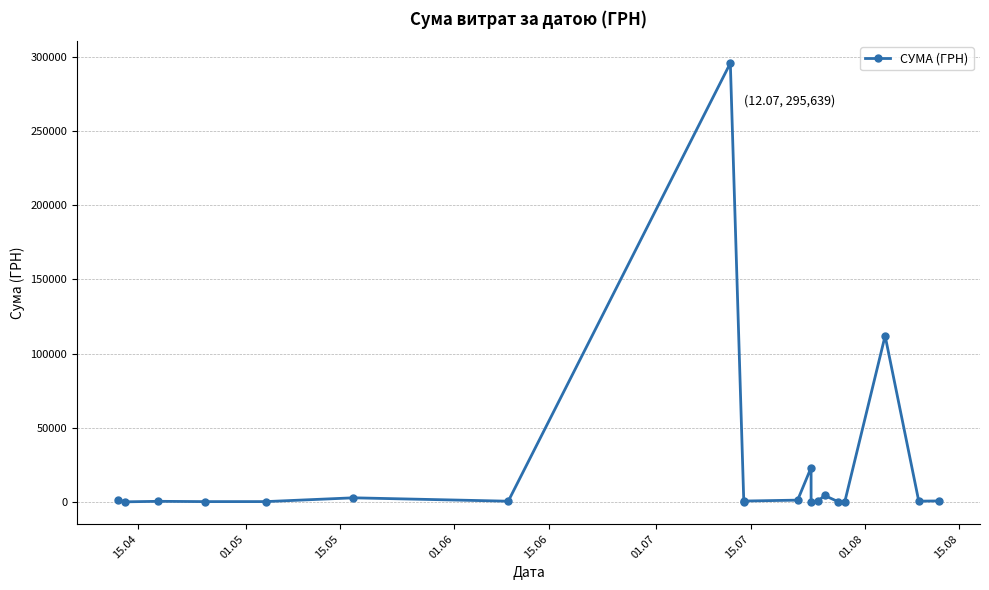

Is this an area chart (filled region under the line)?

No